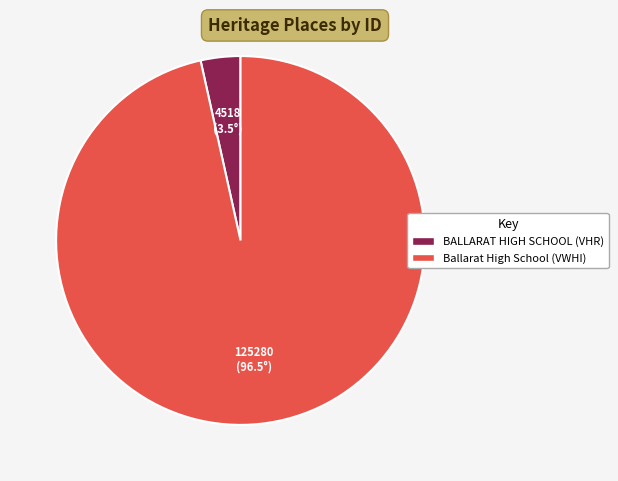

Which slice represents more than half of the pie?

Ballarat High School